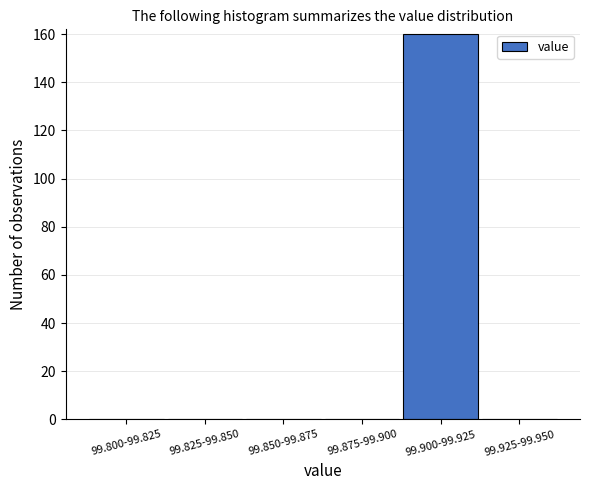

Reading left to right, what are all the values shown in this chart?

99.800-99.825=0	99.825-99.850=0	99.850-99.875=0	99.875-99.900=0	99.900-99.925=160	99.925-99.950=0